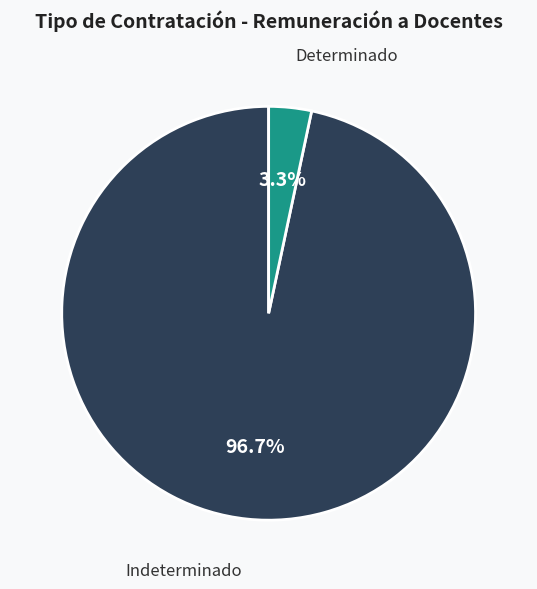

Which category has the biggest portion of the pie?

Indeterminado